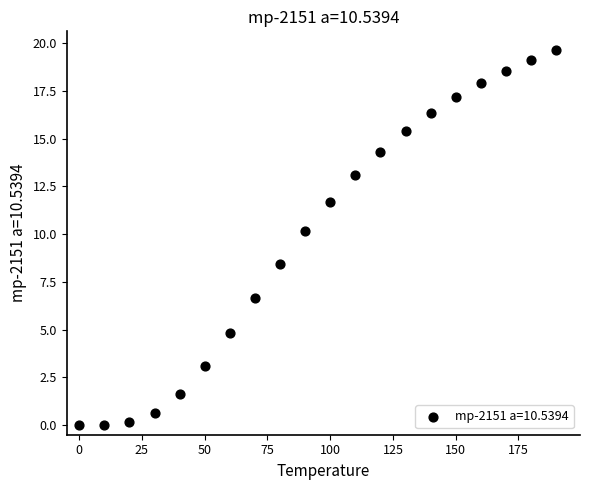

What is the range of Y values (max minus min)?

19.6